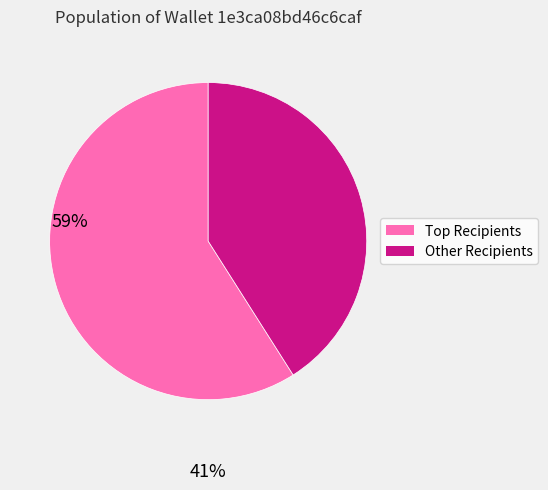

Is there a majority slice in this chart?

Yes